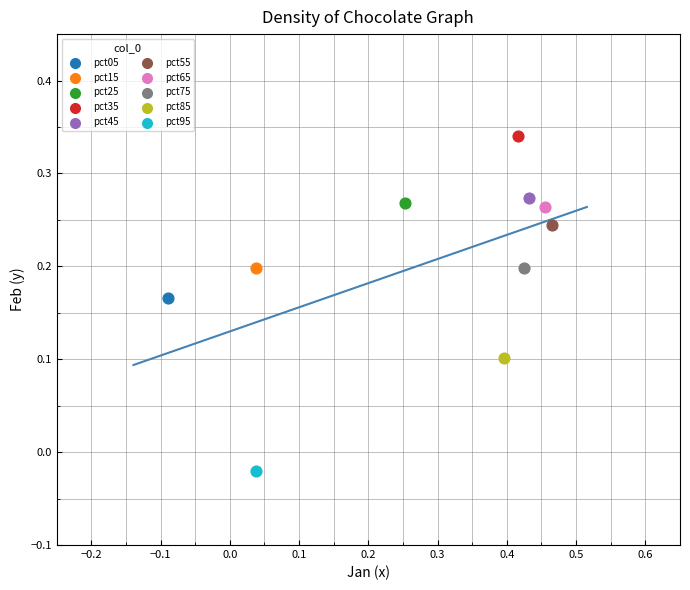

What are all the series names shown in the legend?

pct05, pct15, pct25, pct35, pct45, pct55, pct65, pct75, pct85, pct95